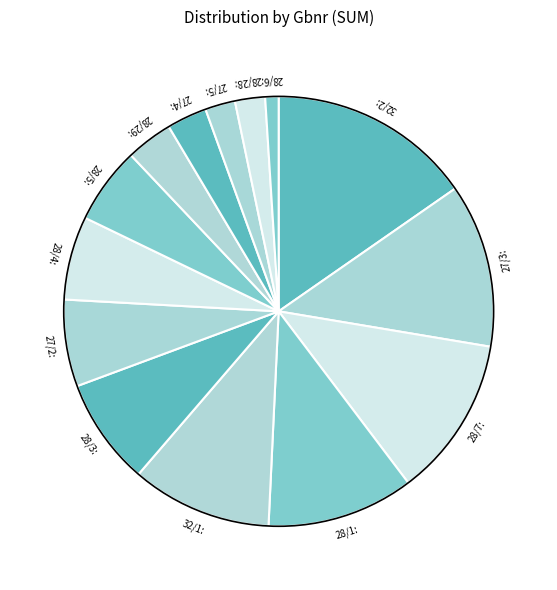

The 32/1: slice represents 18% of the pie. True or false?

False